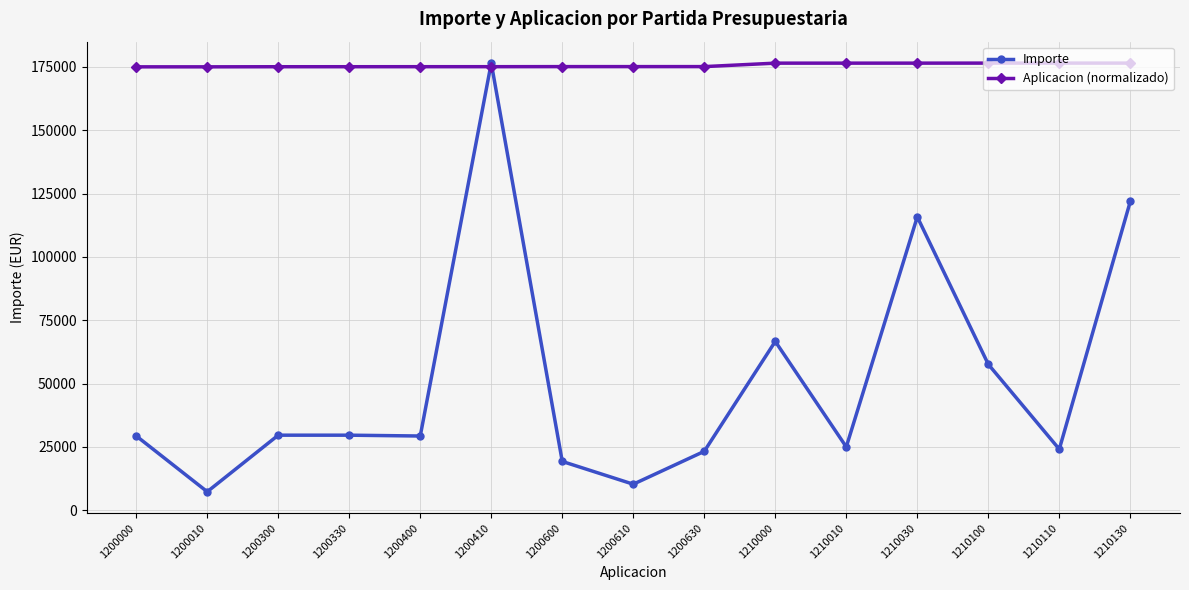

What is the maximum value shown in the chart?

176500.0